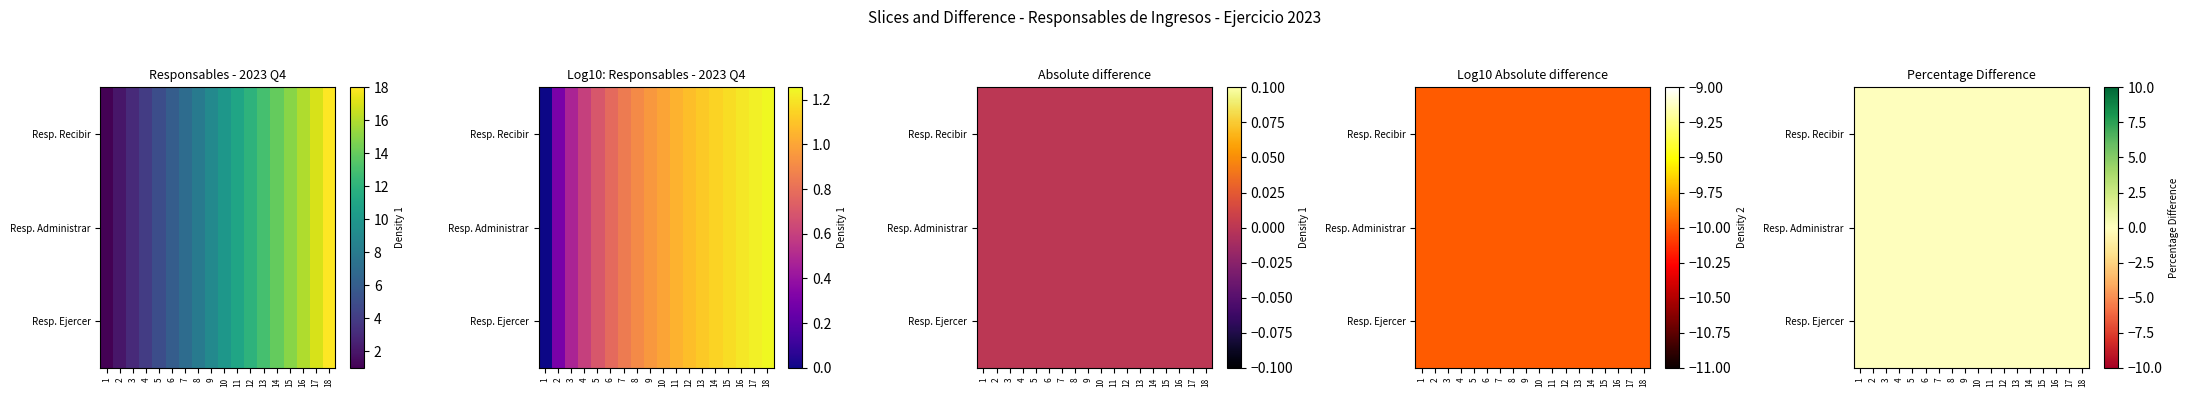

Reading left to right, what are all the values shown in this chart?

Responsables de recibir: 1=1	2=2	3=3	4=4	5=5	6=6	7=7	8=8	9=9	10=10	11=11	12=12	13=13	14=14	15=15	16=16	17=17	18=18
Responsables de administrar: 1=1	2=2	3=3	4=4	5=5	6=6	7=7	8=8	9=9	10=10	11=11	12=12	13=13	14=14	15=15	16=16	17=17	18=18
Responsables de ejercer: 1=1	2=2	3=3	4=4	5=5	6=6	7=7	8=8	9=9	10=10	11=11	12=12	13=13	14=14	15=15	16=16	17=17	18=18